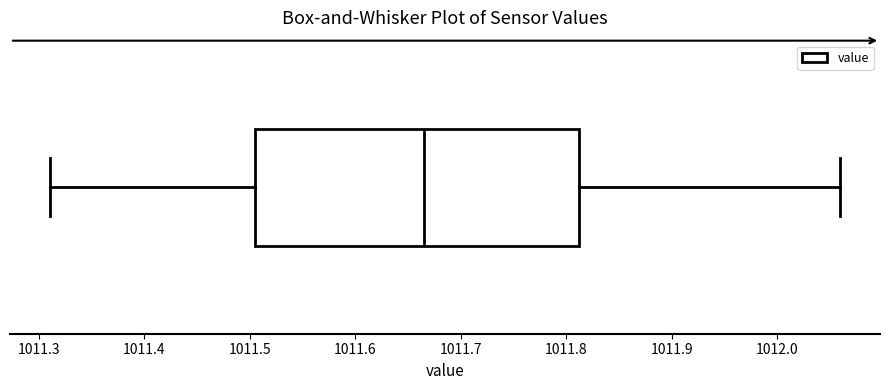

Transcribe this box plot: give where the median line is, the range the box spans, and where the two whiskers end, as read against the x-axis. The values are not printed on the chart, so give them approximately, as read against the axis.

median 1011.67, box 1011.51 to 1011.81, whiskers 1011.31 to 1012.06